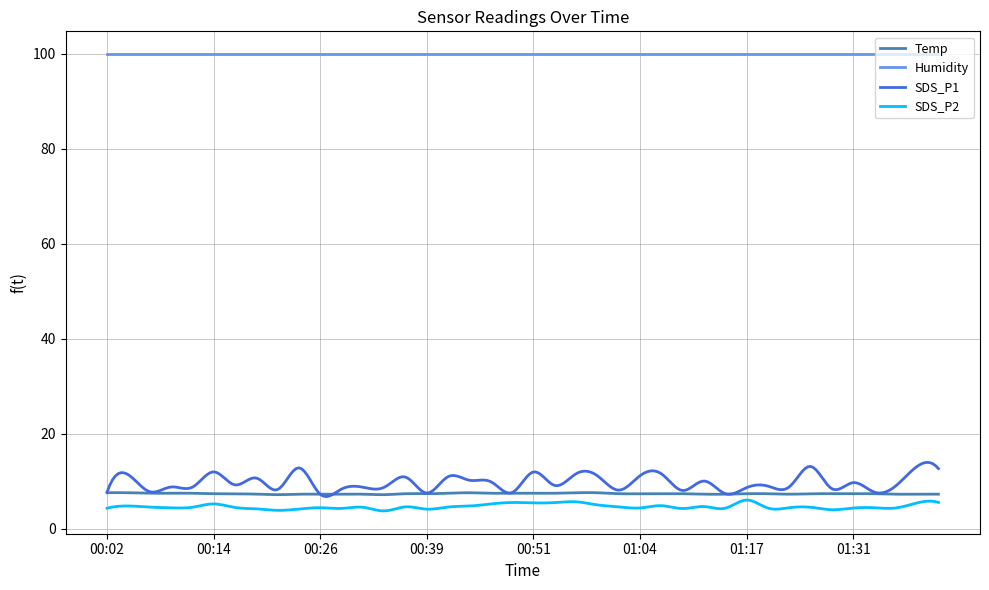

Which series has the largest range (max minus min)?

SDS_P1